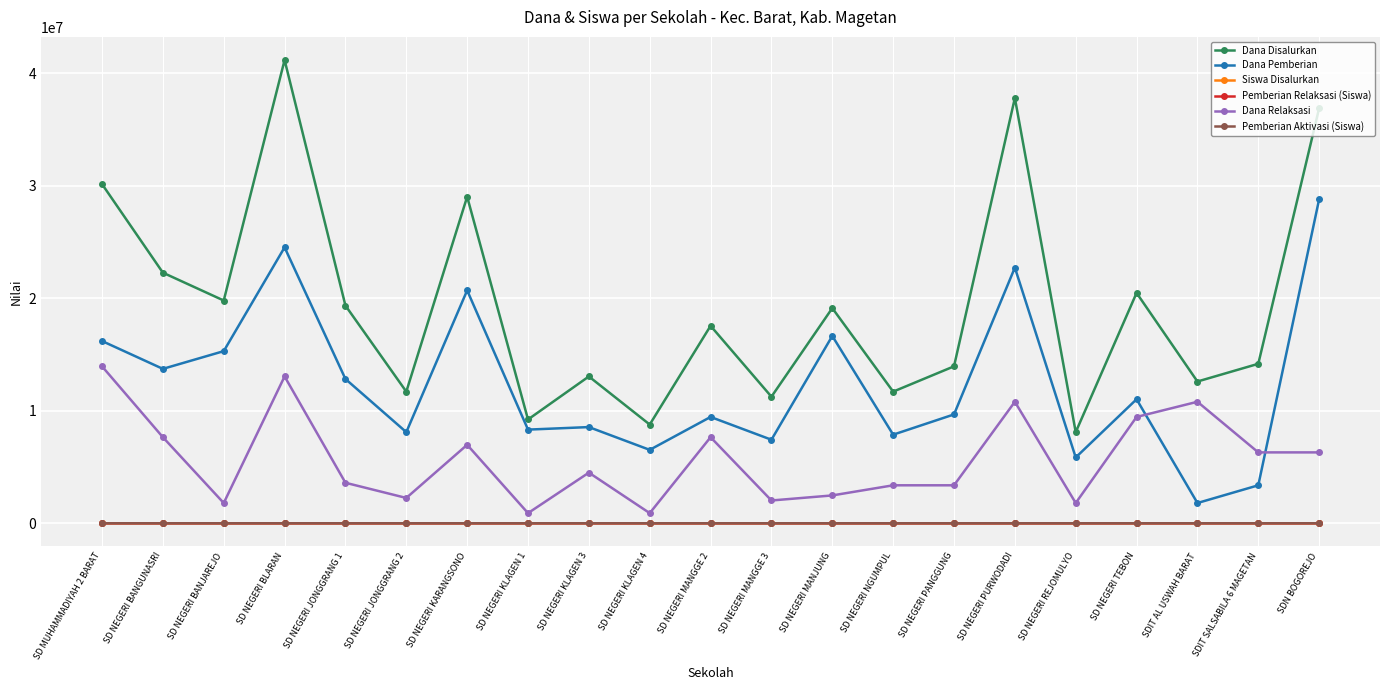

At which label does Dana Relaksasi reach its peak?

SD MUHAMMADIYAH 2 BARAT